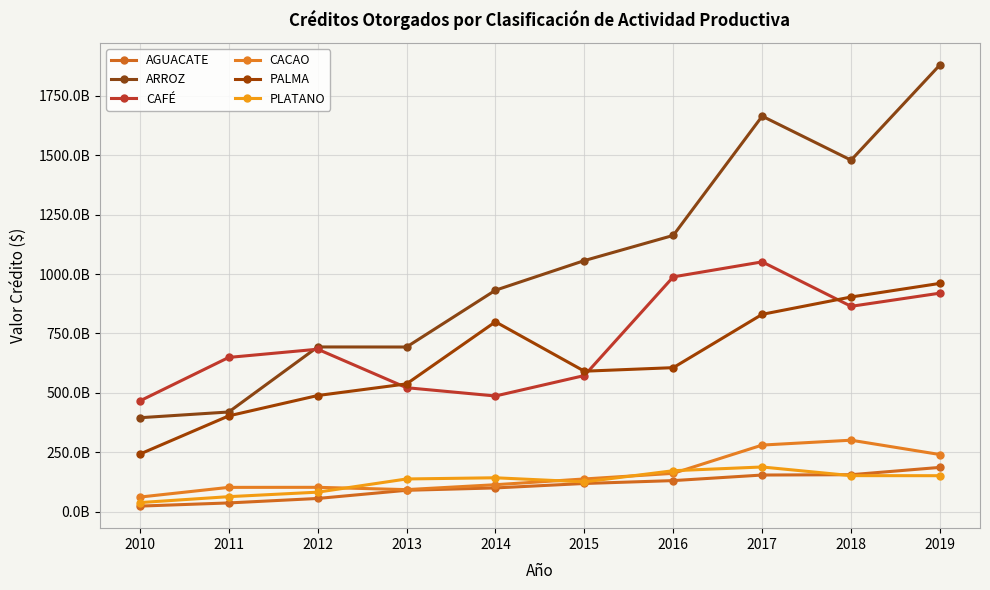

Does the chart have visible grid lines?

Yes